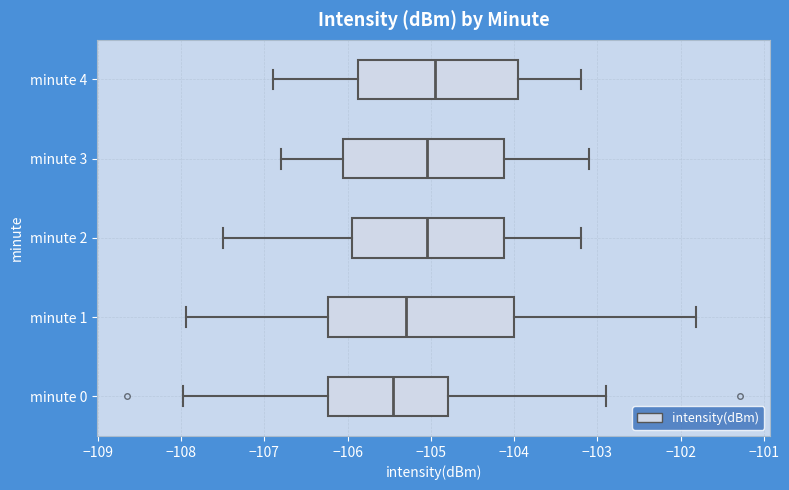

Reading bottom to top, read every box against the x-axis: the position of its median line, the range the box covers, and the ends of its whiskers. The values are not printed on the chart, so give them approximately, as read against the axis.

minute 0: median -105.5, box -106.2 to -104.8, whiskers -108.0 to -102.9
minute 1: median -105.3, box -106.2 to -104.0, whiskers -107.9 to -101.8
minute 2: median -105.0, box -105.9 to -104.1, whiskers -107.5 to -103.2
minute 3: median -105.0, box -106.0 to -104.1, whiskers -106.8 to -103.1
minute 4: median -104.9, box -105.9 to -103.9, whiskers -106.9 to -103.2